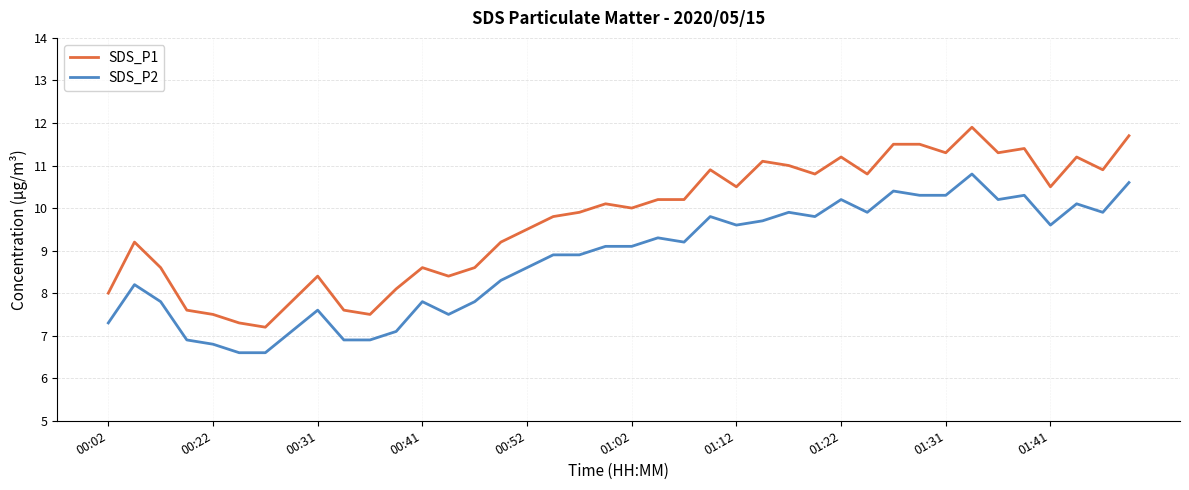

Which series has the largest total across all categories?

SDS_P1